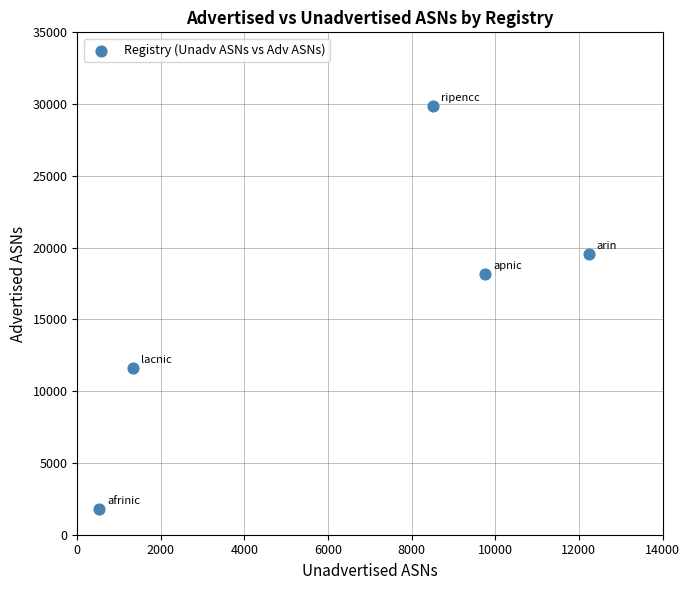

What is the range of Y values (max minus min)?

28076